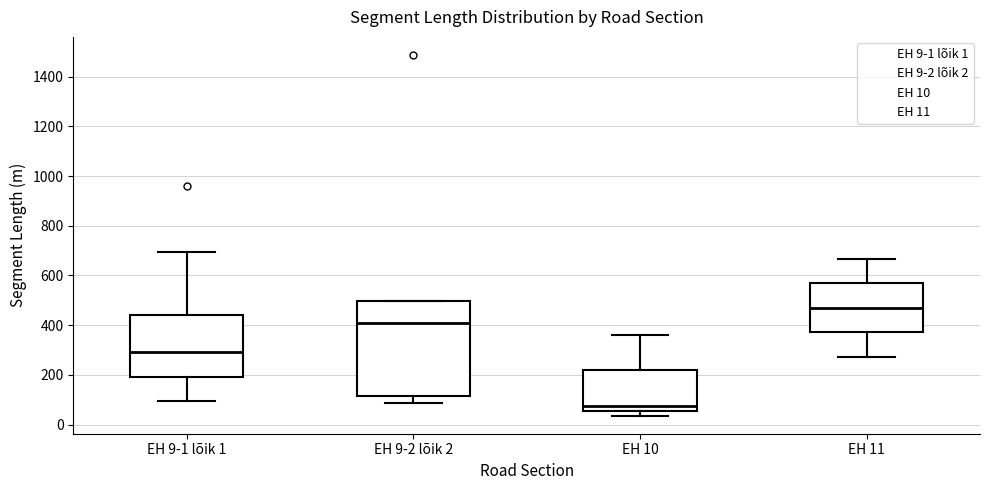

Where does the lower whisker of the box for EH 9-2 lõik 2 end on the y-axis? The values are not printed on the chart, so give them approximately, as read against the axis.

80